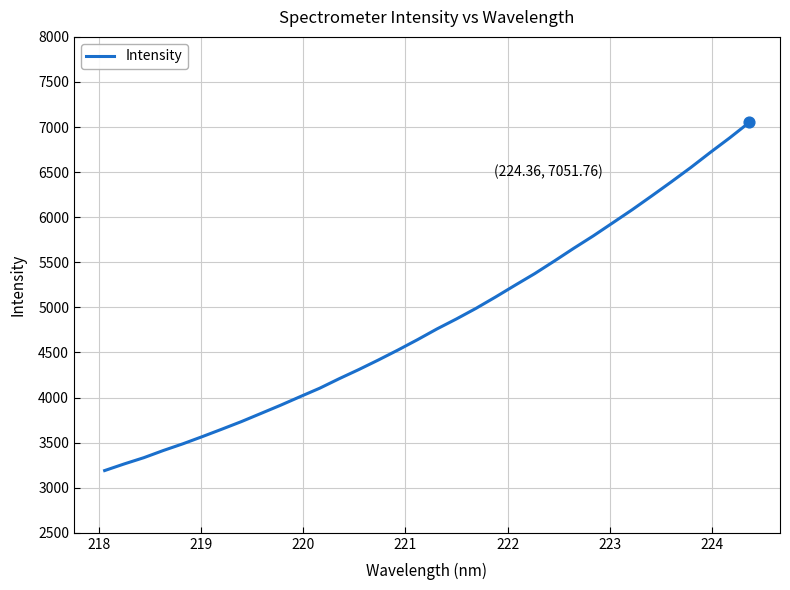

What is the smallest value displayed?

3190.3